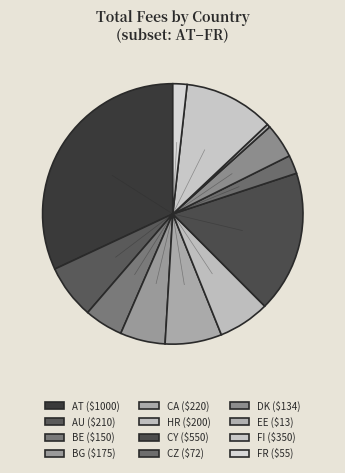

To the nearest percent, what is the difference between the largest and smallest slice percentages?

32%